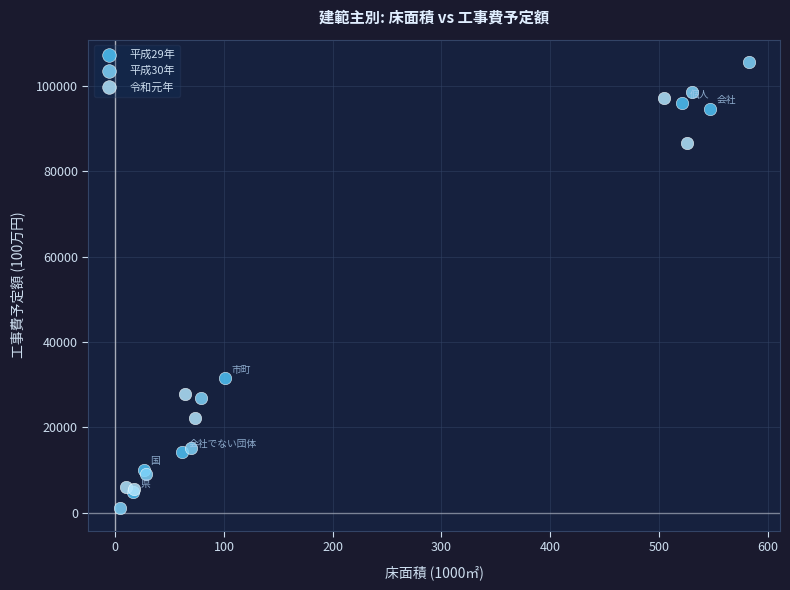

Which series has the largest Y range (max minus min)?

平成30年